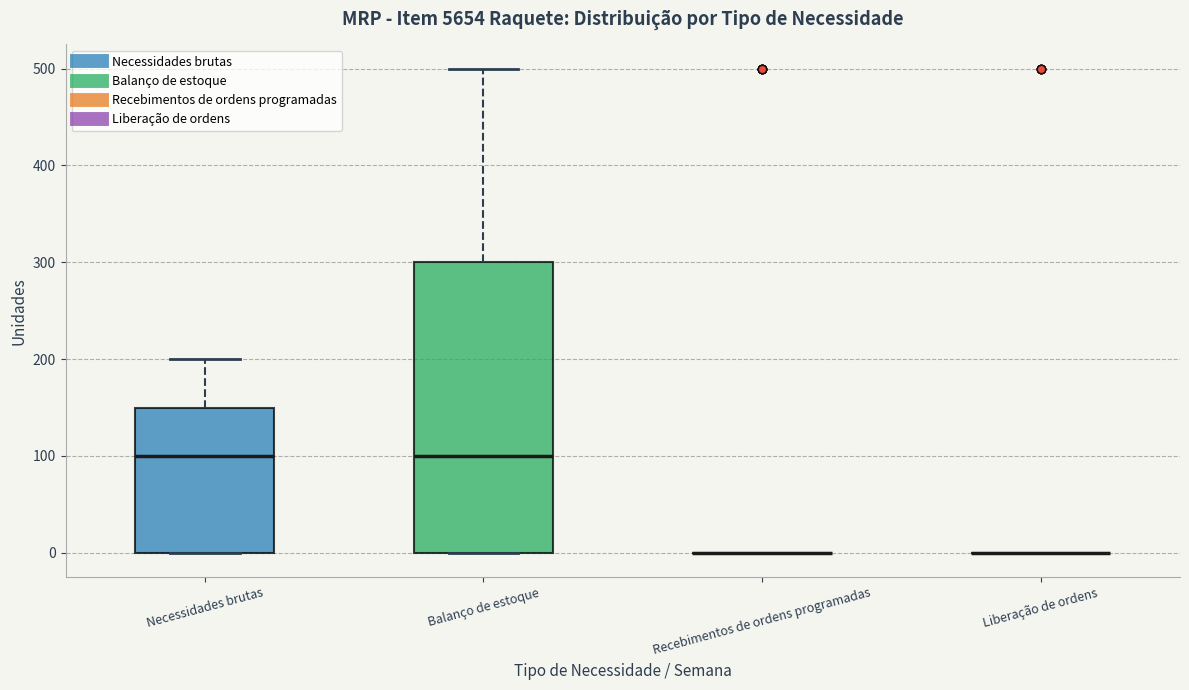

Which box is the tallest, from its lower edge to its upper edge?

Balanço de estoque